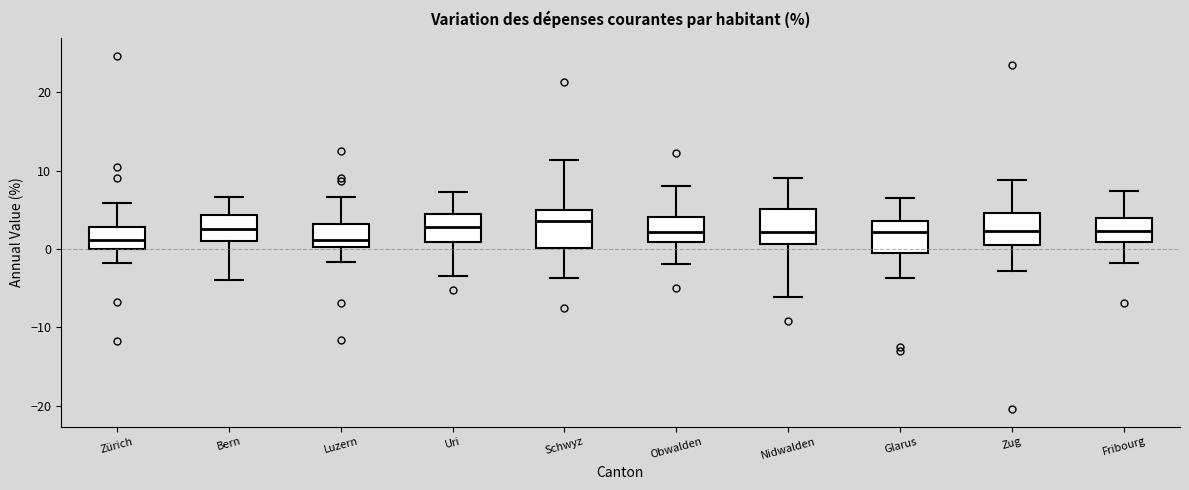

Reading left to right, read every box against the y-axis: the position of its median line, the range the box covers, and the ends of its whiskers. The values are not printed on the chart, so give them approximately, as read against the axis.

Zürich: median 1, box 0 to 3, whiskers -2 to 6
Bern: median 3, box 1 to 4, whiskers -4 to 7
Luzern: median 1, box 0 to 3, whiskers -2 to 7
Uri: median 3, box 1 to 5, whiskers -3 to 7
Schwyz: median 4, box 0 to 5, whiskers -4 to 11
Obwalden: median 2, box 1 to 4, whiskers -2 to 8
Nidwalden: median 2, box 1 to 5, whiskers -6 to 9
Glarus: median 2, box -1 to 4, whiskers -4 to 6
Zug: median 2, box 0 to 5, whiskers -3 to 9
Fribourg: median 2, box 1 to 4, whiskers -2 to 7